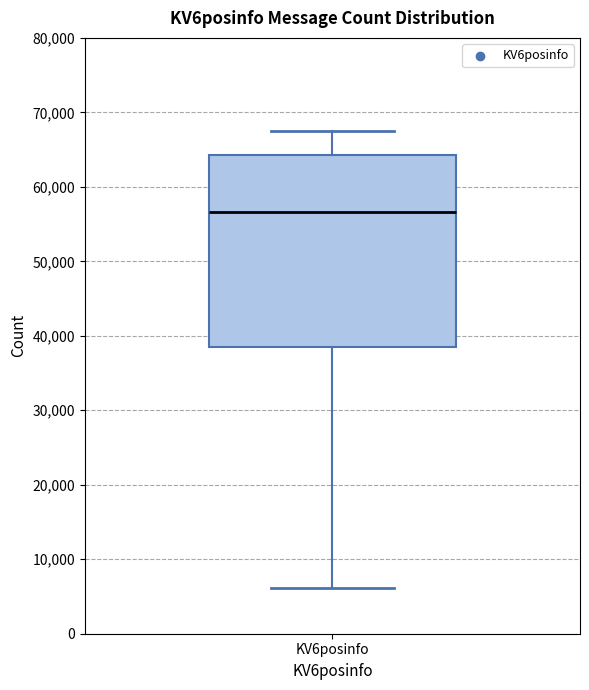

Transcribe this box plot: give where the median line is, the range the box spans, and where the two whiskers end, as read against the y-axis. The values are not printed on the chart, so give them approximately, as read against the axis.

median 57000, box 38000 to 64000, whiskers 6000 to 67000